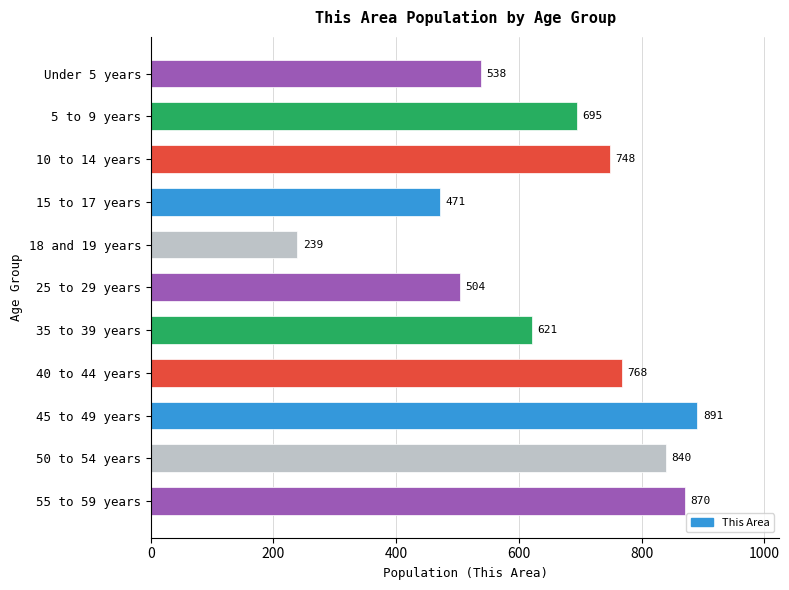

What is the difference between the maximum and minimum values?

652